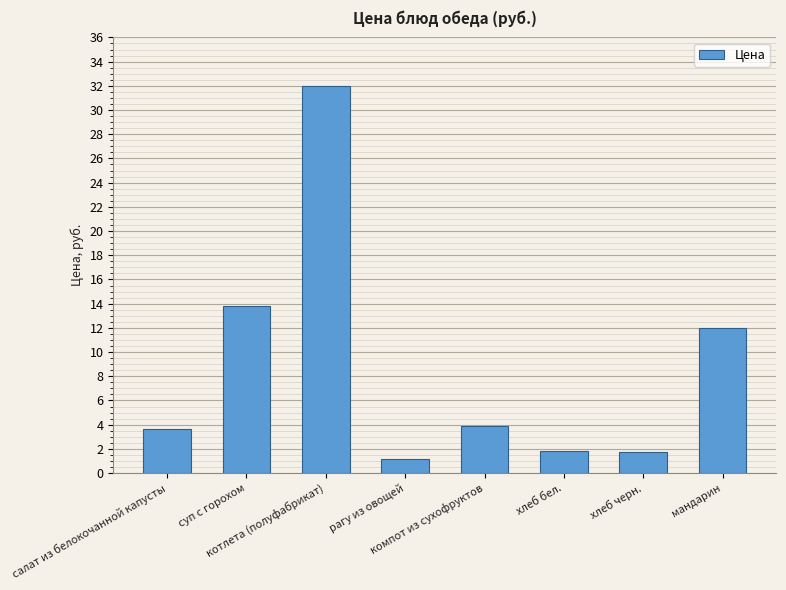

What is the ratio of the value at котлета (полуфабрикат) to the value at хлеб черн.?

18.4